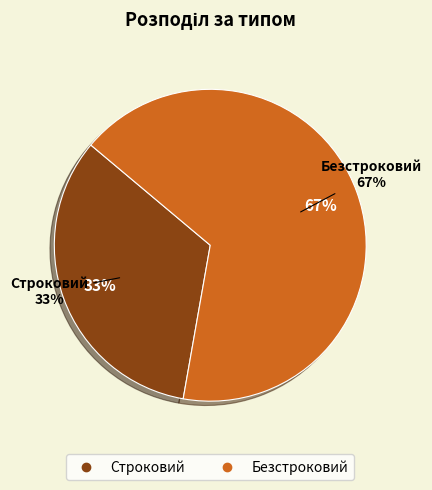

What percentage do Безстроковий and Строковий together represent?

100.0%